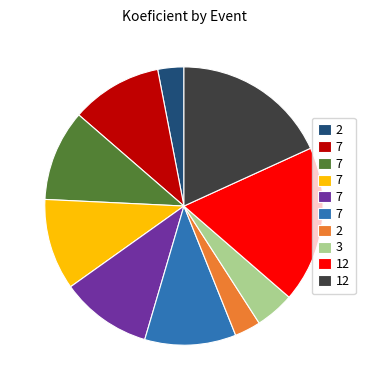

How many slices are in this pie chart?

10